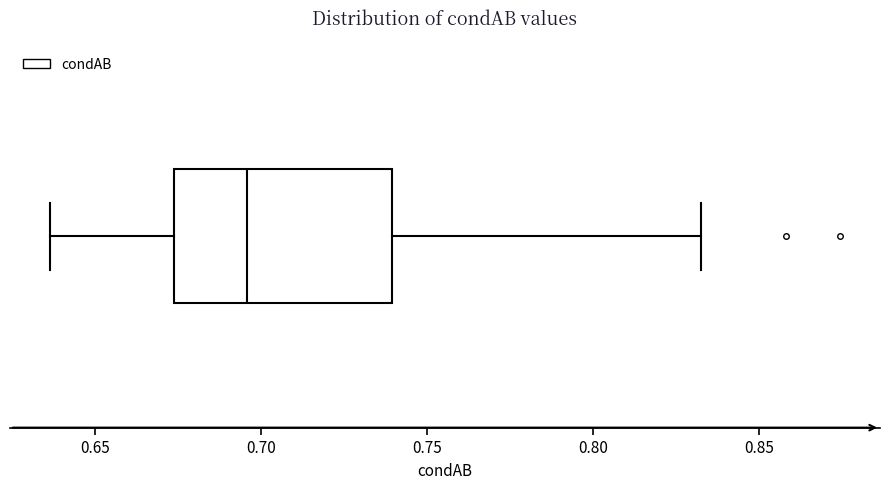

Transcribe this box plot: give where the median line is, the range the box spans, and where the two whiskers end, as read against the x-axis. The values are not printed on the chart, so give them approximately, as read against the axis.

median 0.695, box 0.675 to 0.740, whiskers 0.635 to 0.830